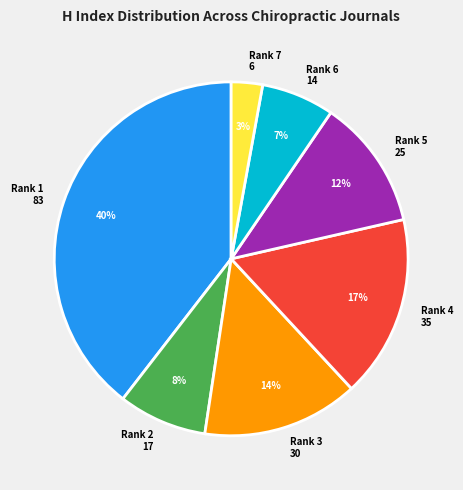

Which category has the biggest portion of the pie?

Rank 1 83